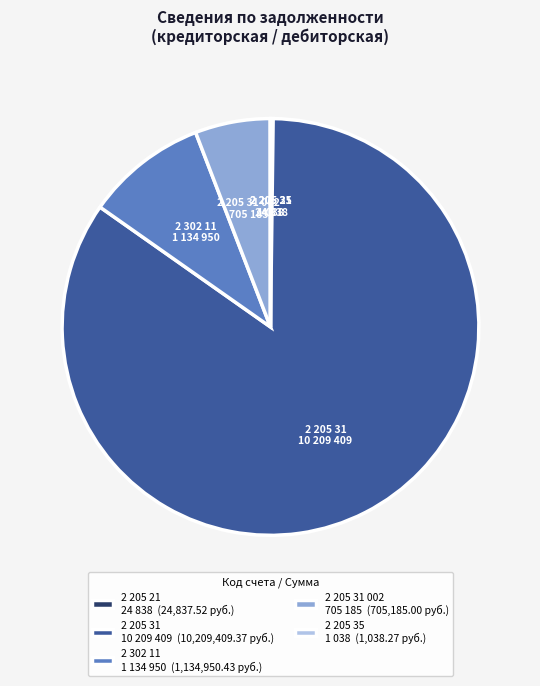

The 2 302 11 1 134 950 slice represents 1% of the pie. True or false?

False